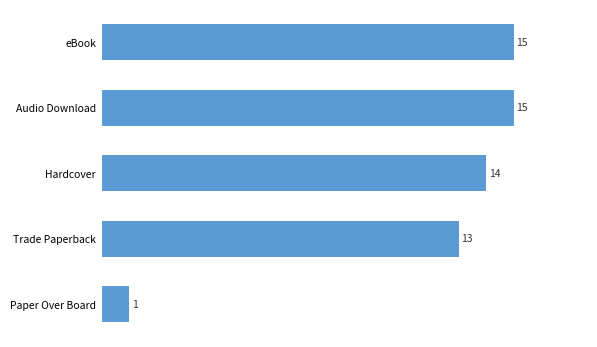

At which category does the chart reach its minimum across all series?

Paper Over Board